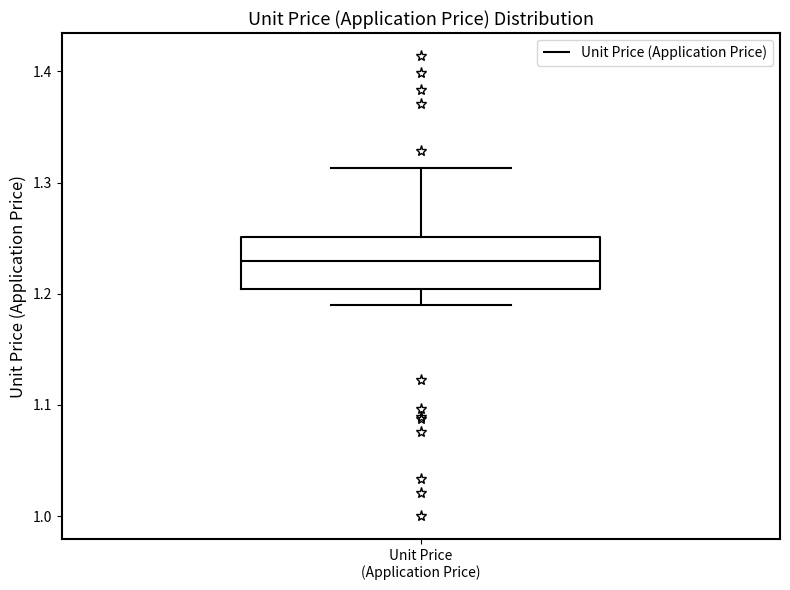

Read this box plot against the y-axis: the position of the median line, the range covered by the box, and the ends of both whiskers. The values are not printed on the chart, so give them approximately, as read against the axis.

median 1.23, box 1.20 to 1.25, whiskers 1.19 to 1.31